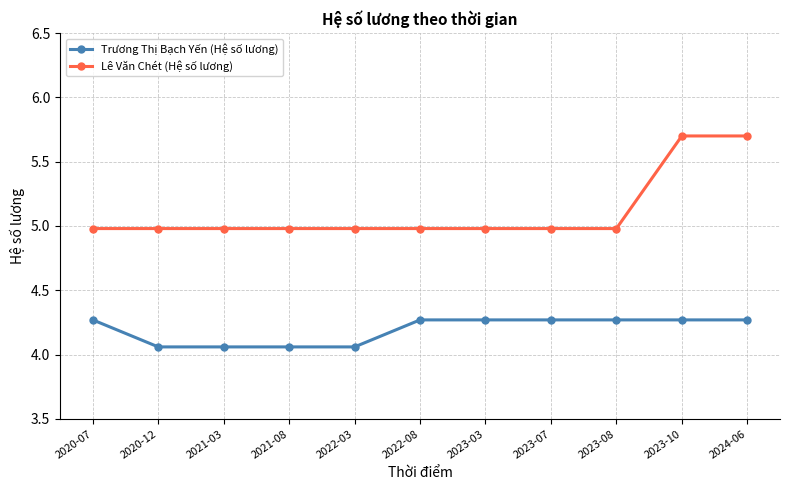

Which series has the largest range (max minus min)?

Lê Văn Chét (Hệ số lương)